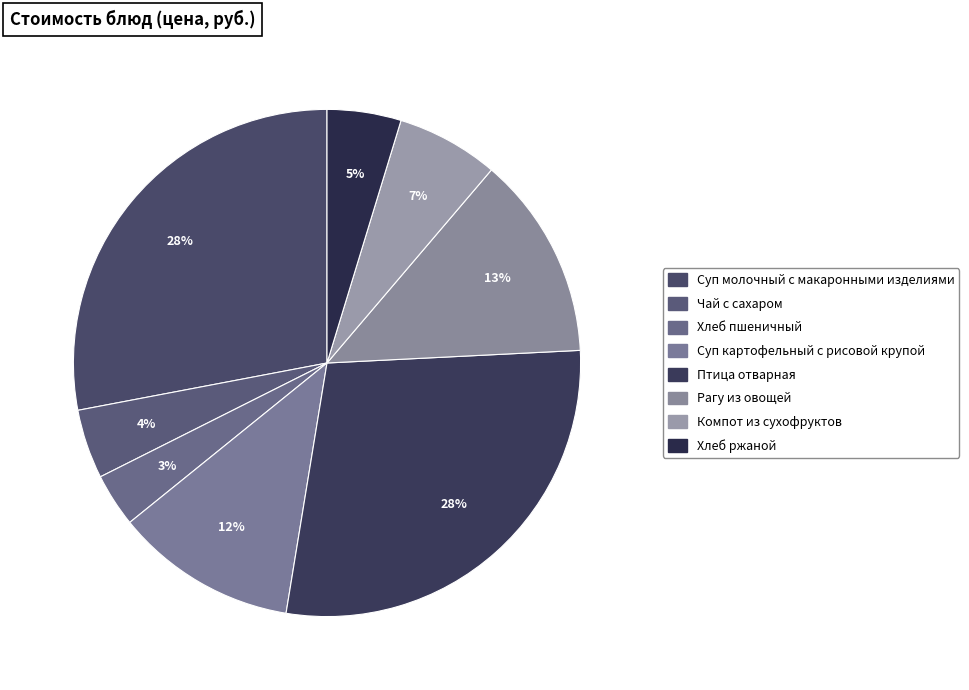

The Рагу из овощей slice represents 20% of the pie. True or false?

False